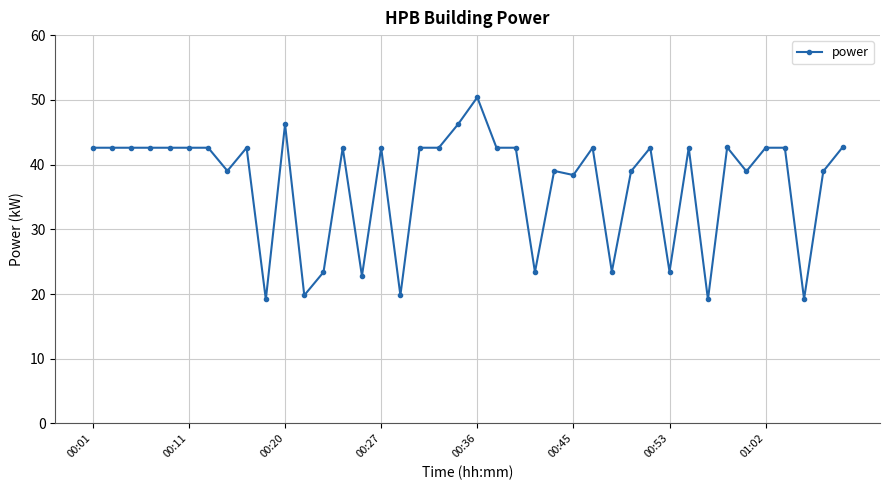

What is the average value?

37.1